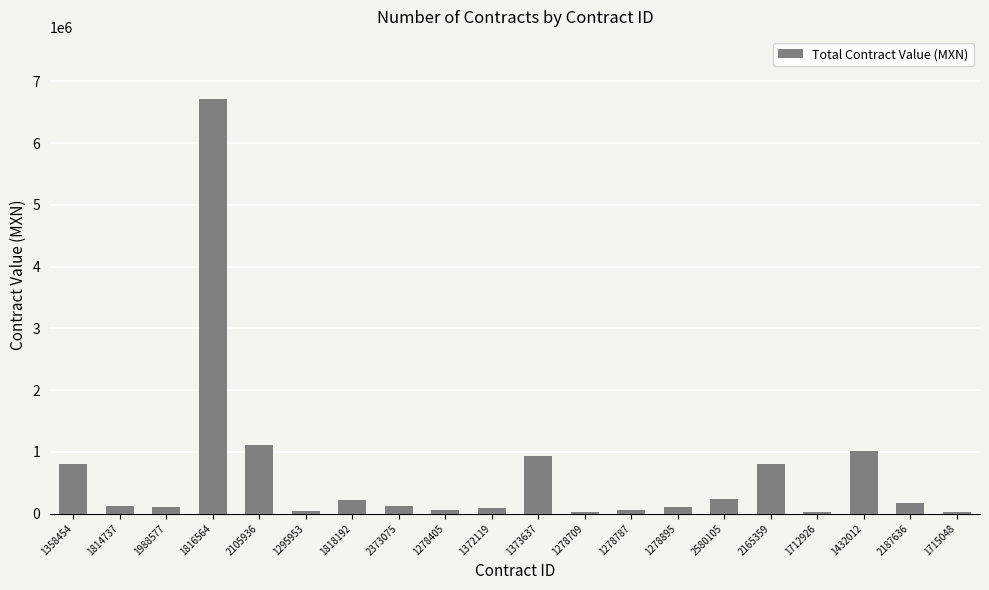

How many data points are less than 126775?

10